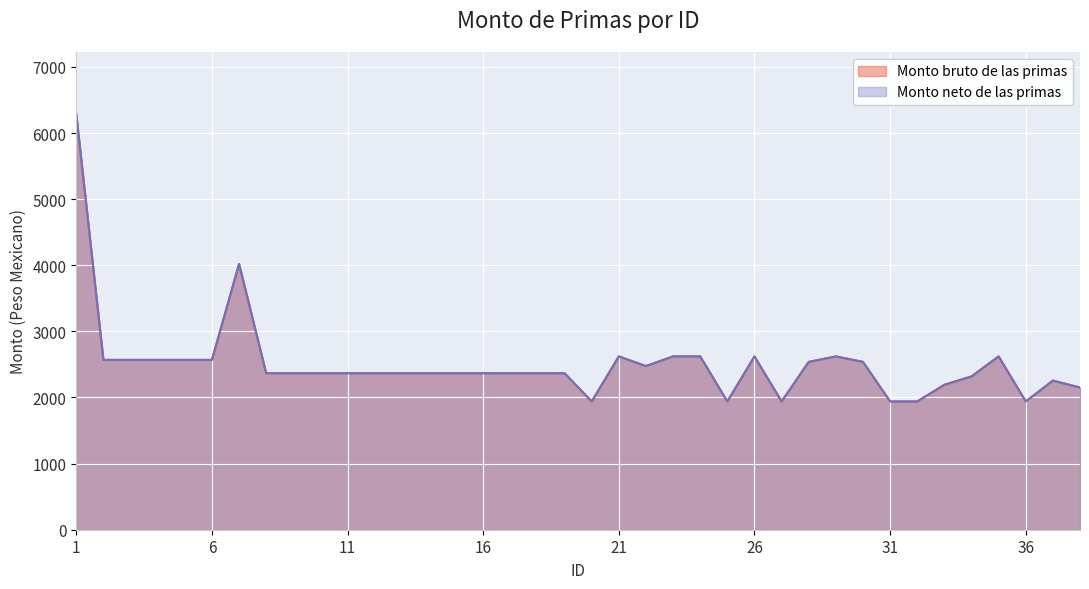

True or false: Monto neto de las primas and Monto bruto de las primas intersect in this chart.

False